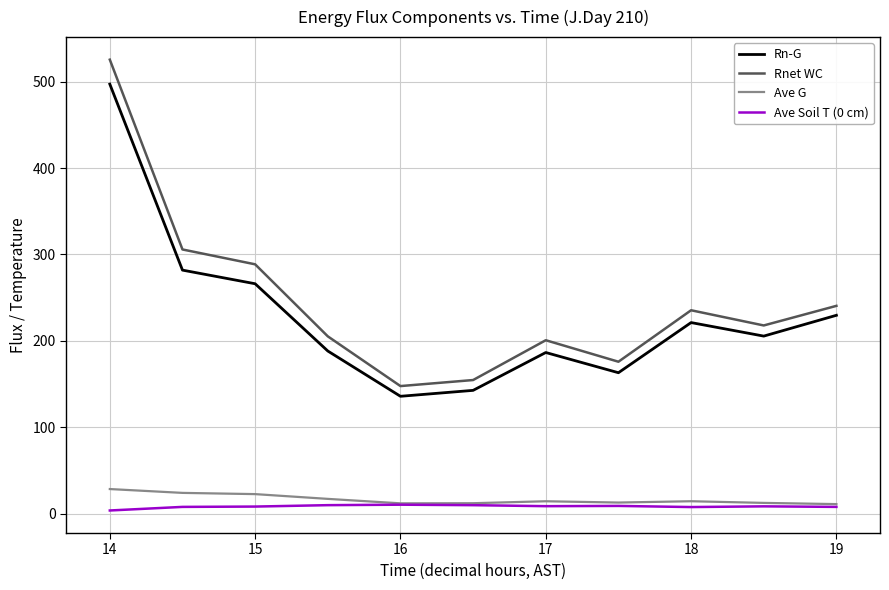

True or false: Rnet WC and Ave Soil T (0 cm) cross at least once.

False